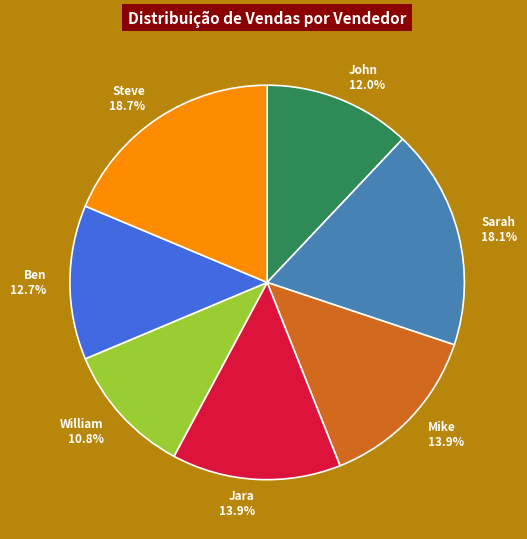

What is the smallest slice in the pie chart?

William